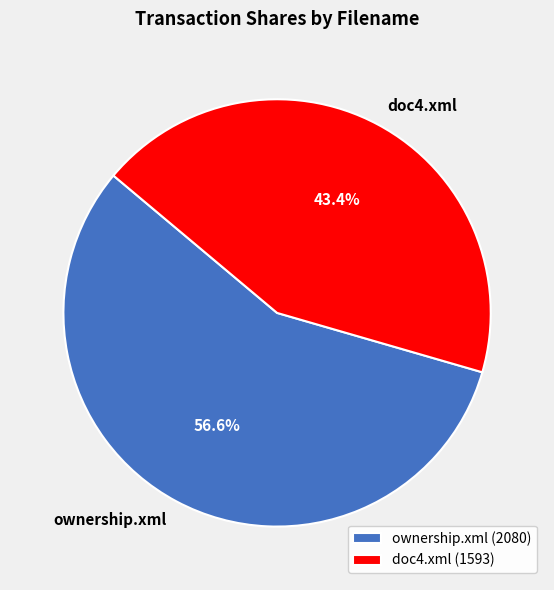

Which category has the biggest portion of the pie?

ownership.xml